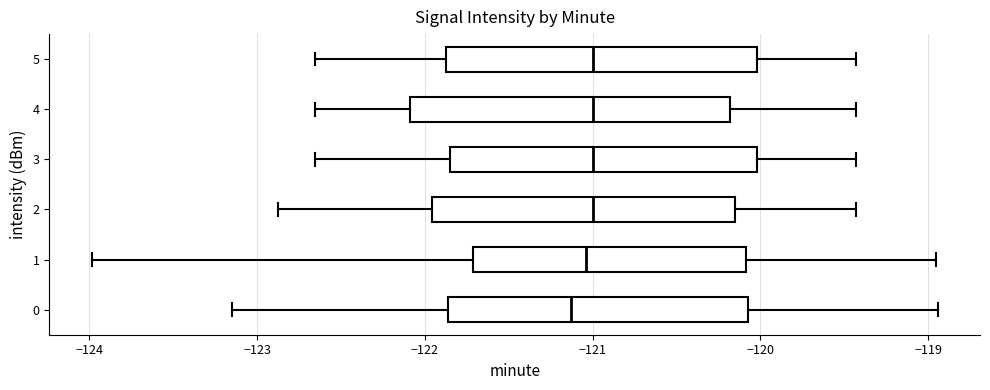

Reading bottom to top, transcribe this box plot: for each box, give where its median line is, the range the box spans, and where its two whiskers end, as read against the x-axis. The values are not printed on the chart, so give them approximately, as read against the axis.

0: median -121.1, box -121.9 to -120.1, whiskers -123.1 to -118.9
1: median -121.0, box -121.7 to -120.1, whiskers -124.0 to -119.0
2: median -121.0, box -122.0 to -120.2, whiskers -122.9 to -119.4
3: median -121.0, box -121.8 to -120.0, whiskers -122.7 to -119.4
4: median -121.0, box -122.1 to -120.2, whiskers -122.7 to -119.4
5: median -121.0, box -121.9 to -120.0, whiskers -122.7 to -119.4